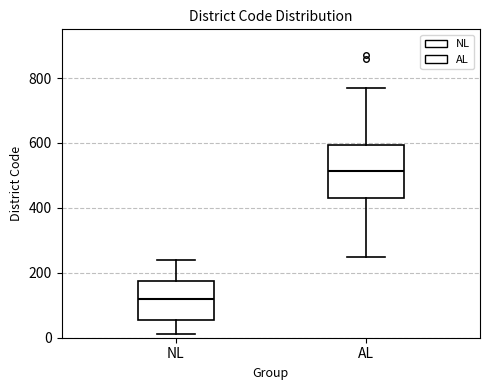

Where is the upper edge of the box for AL on the y-axis? The values are not printed on the chart, so give them approximately, as read against the axis.

600